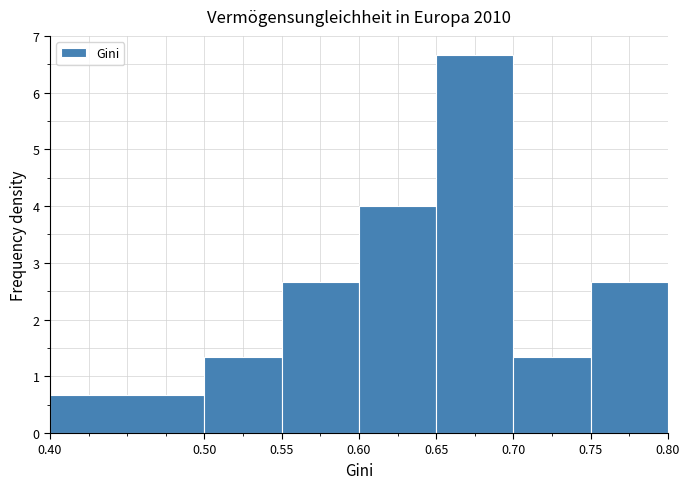

How tall is the bar that spans 0.70 to 0.75 on the x-axis? The values are not printed on the chart, so give them approximately, as read against the axis.

1.3